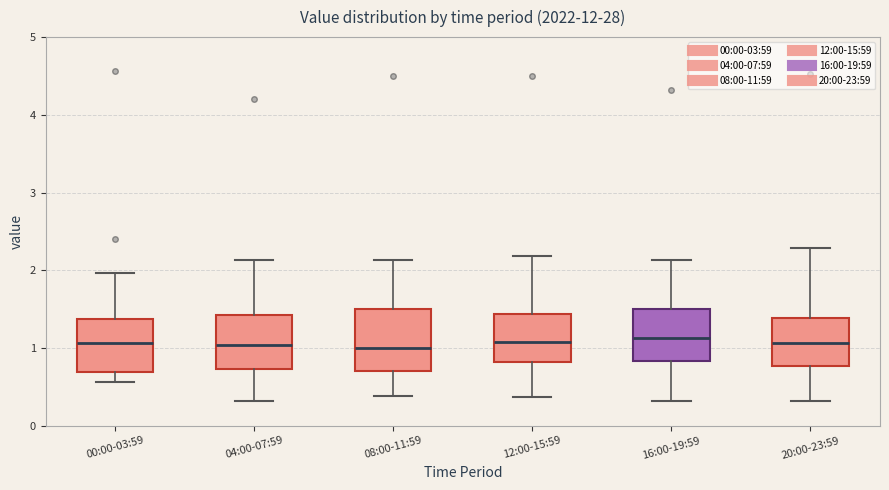

Which box is the tallest, from its lower edge to its upper edge?

08:00-11:59